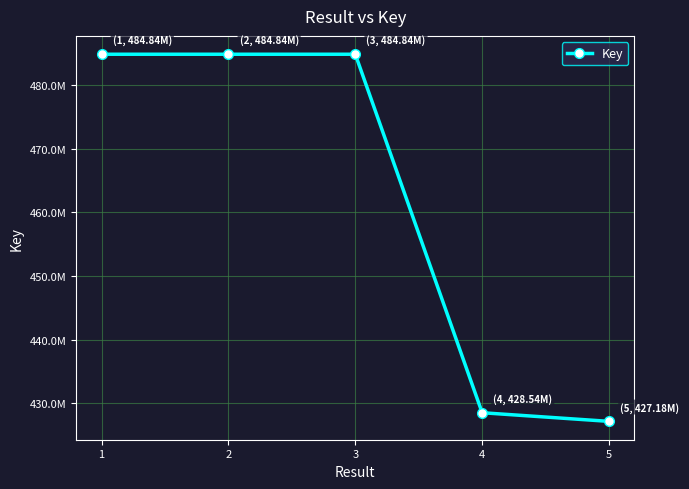

Does the chart have visible grid lines?

Yes